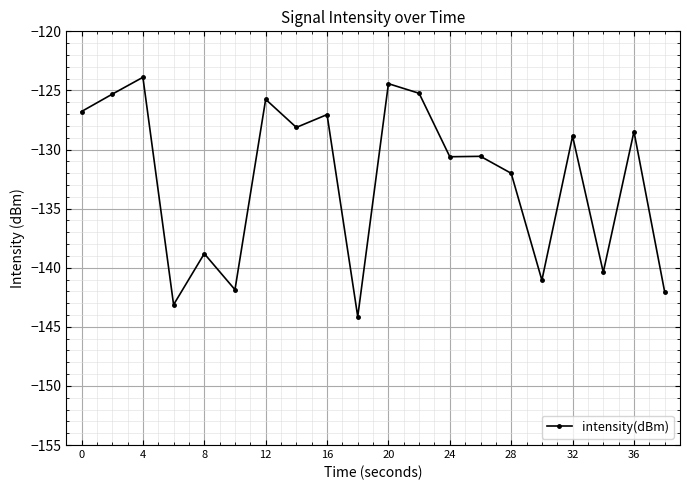

What is the average value?

-132.4